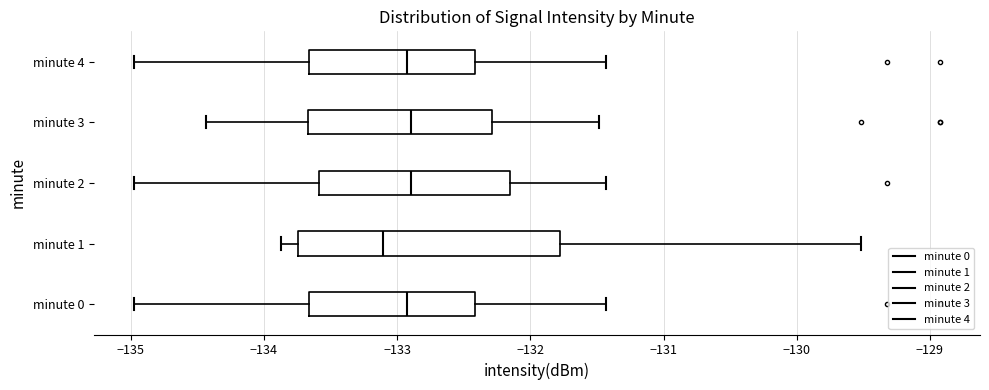

Reading bottom to top, transcribe this box plot: for each box, give where its median line is, the range the box spans, and where its two whiskers end, as read against the x-axis. The values are not printed on the chart, so give them approximately, as read against the axis.

minute 0: median -132.9, box -133.7 to -132.4, whiskers -135.0 to -131.4
minute 1: median -133.1, box -133.7 to -131.8, whiskers -133.9 to -129.5
minute 2: median -132.9, box -133.6 to -132.2, whiskers -135.0 to -131.4
minute 3: median -132.9, box -133.7 to -132.3, whiskers -134.4 to -131.5
minute 4: median -132.9, box -133.7 to -132.4, whiskers -135.0 to -131.4